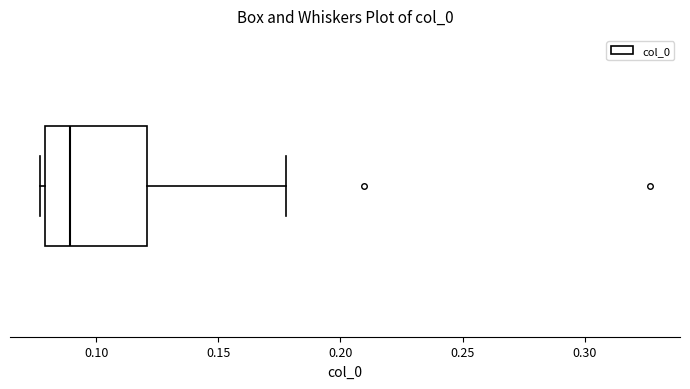

Read this box plot against the x-axis: the position of the median line, the range covered by the box, and the ends of both whiskers. The values are not printed on the chart, so give them approximately, as read against the axis.

median 0.090, box 0.080 to 0.120, whiskers 0.075 to 0.180